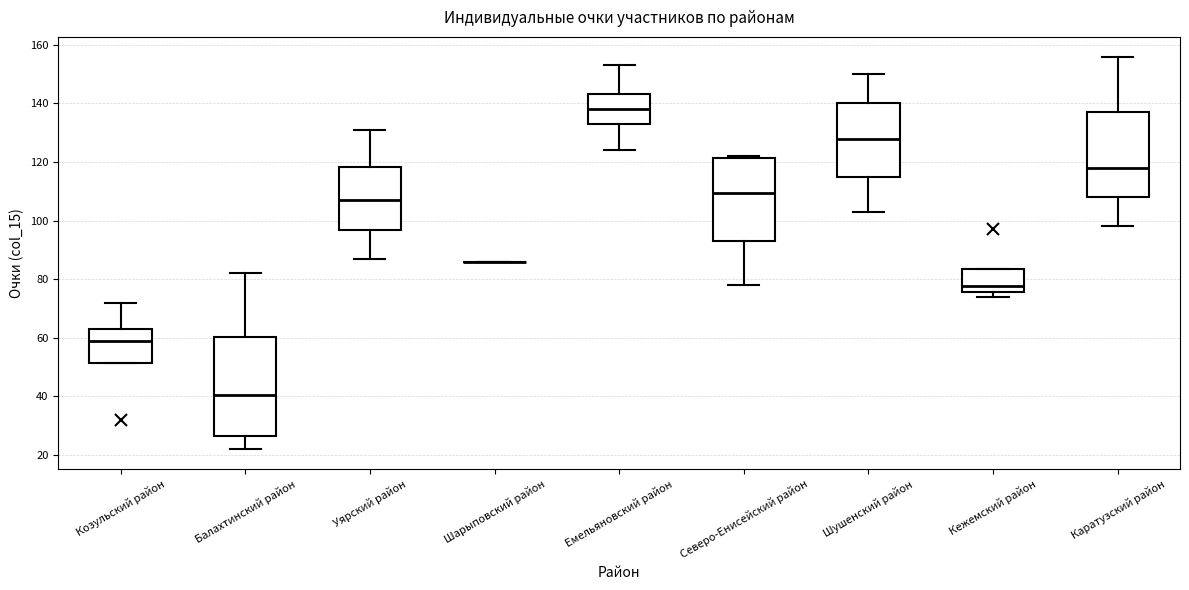

Where does the median line of the box for Каратузский район sit on the y-axis? The values are not printed on the chart, so give them approximately, as read against the axis.

118